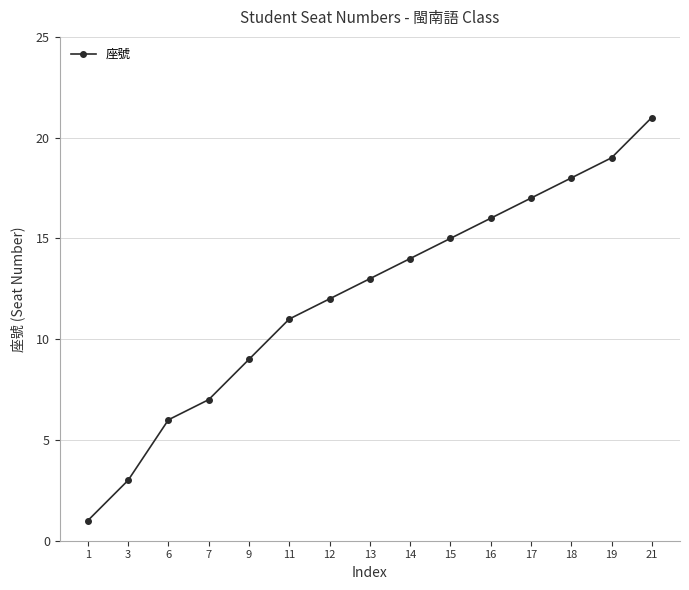

Rank the categories by value from highest to lowest.

21, 19, 18, 17, 16, 15, 14, 13, 12, 11, 9, 7, 6, 3, 1